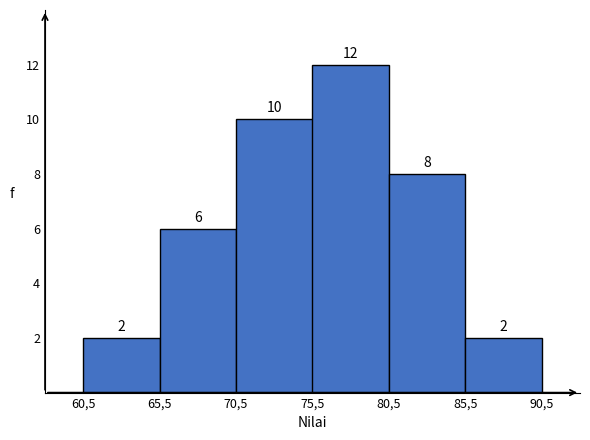

Reading left to right, extract all data points from this chart.

2	6	10	12	8	2